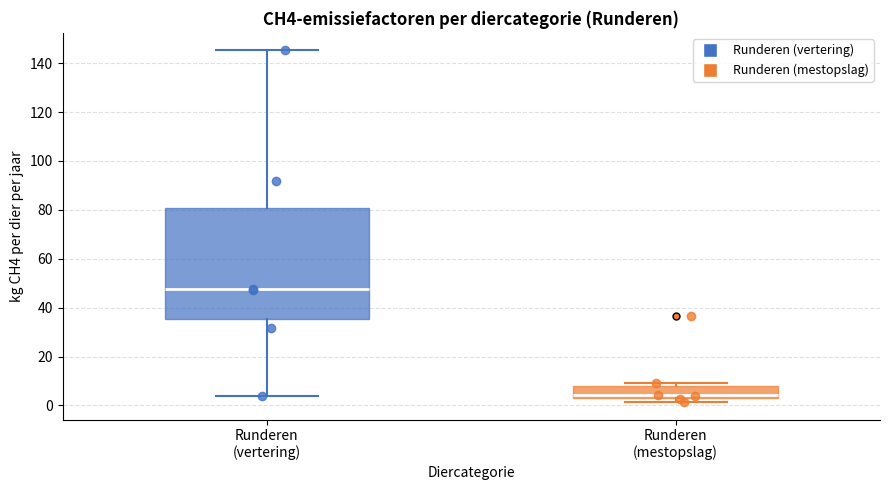

Reading left to right, transcribe this box plot: for each box, give where its median line is, the range the box spans, and where its two whiskers end, as read against the y-axis. The values are not printed on the chart, so give them approximately, as read against the axis.

Runderen (vertering): median 48, box 36 to 80, whiskers 4 to 146
Runderen (mestopslag): median 4, box 2 to 8, whiskers 2 (just below the box's lower edge) to 10